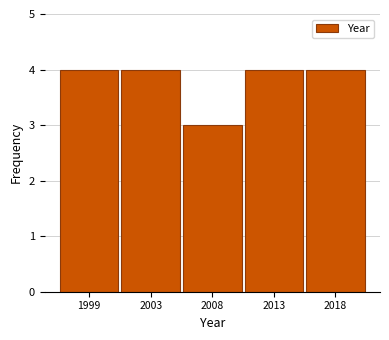

Reading right to left, list all the values displayed in this chart.

4	4	3	4	4